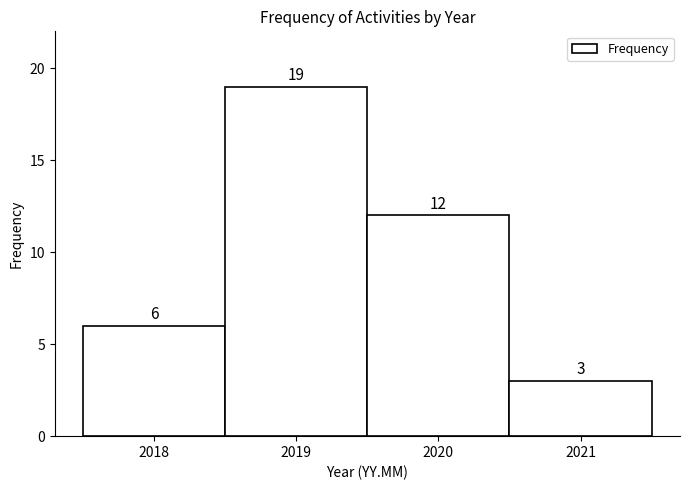

Reading left to right, list all the values displayed in this chart.

6	19	12	3